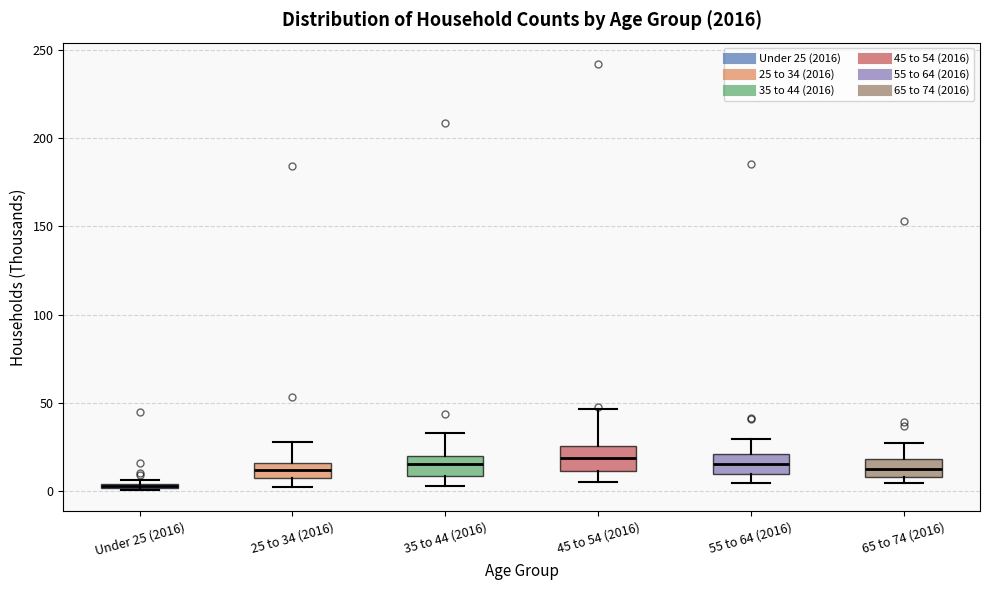

Where is the lower edge of the box for 45 to 54 (2016) on the y-axis? The values are not printed on the chart, so give them approximately, as read against the axis.

10